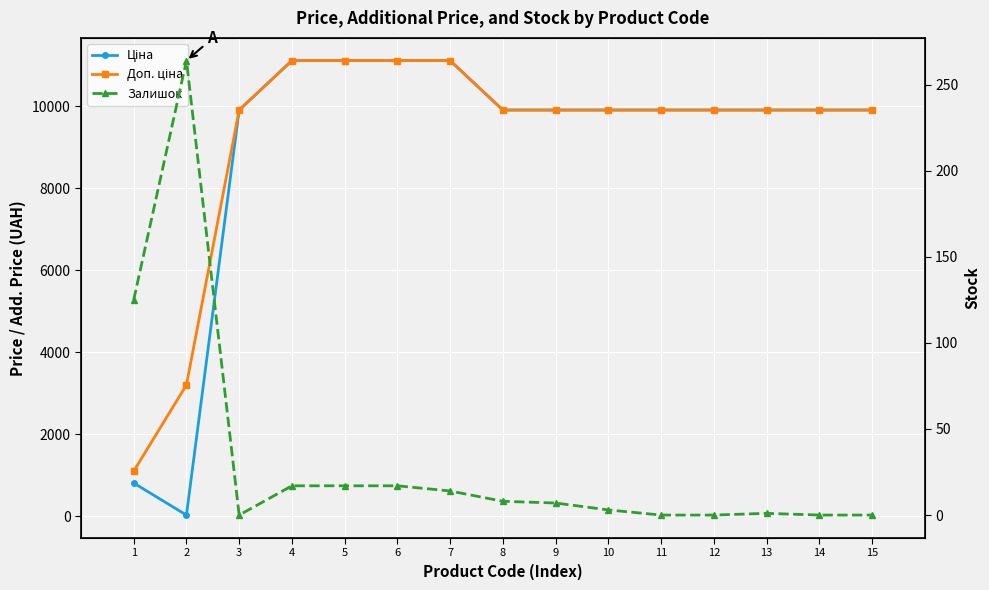

Which series has the largest range (max minus min)?

Ціна